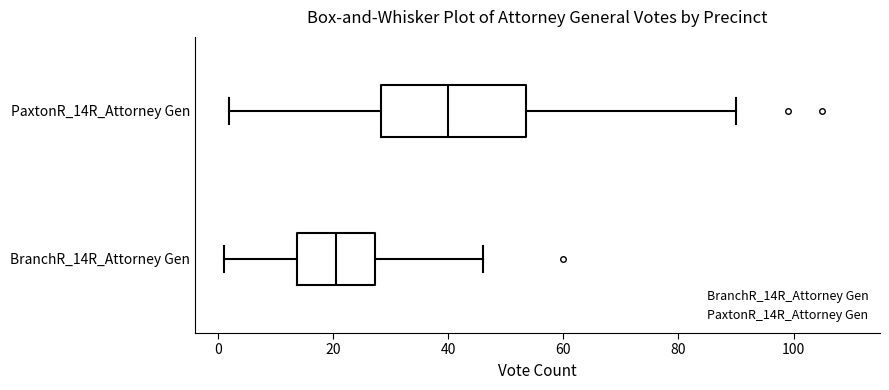

Reading bottom to top, transcribe this box plot: for each box, give where its median line is, the range the box spans, and where its two whiskers end, as read against the x-axis. The values are not printed on the chart, so give them approximately, as read against the axis.

BranchR_14R_Attorney Gen: median 20, box 14 to 28, whiskers 2 to 46
PaxtonR_14R_Attorney Gen: median 40, box 28 to 54, whiskers 2 to 90